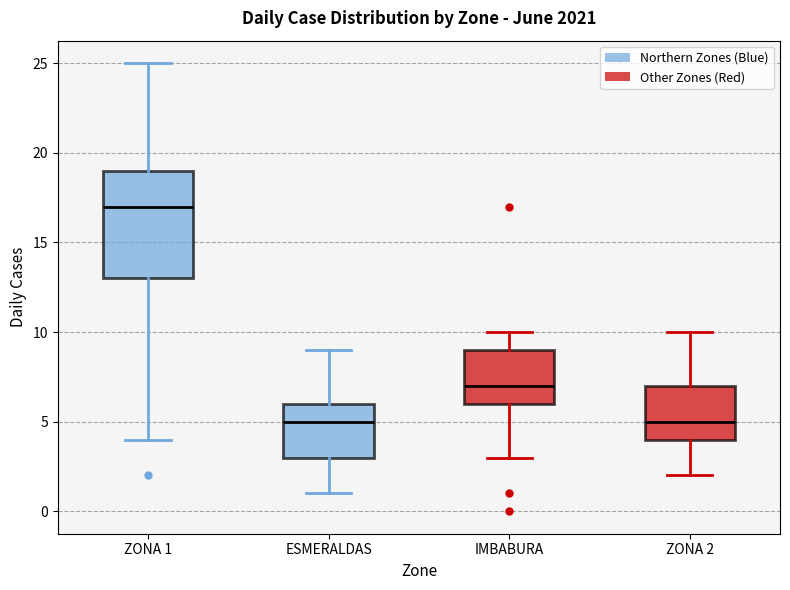

Reading left to right, transcribe this box plot: for each box, give where its median line is, the range the box spans, and where its two whiskers end, as read against the y-axis. The values are not printed on the chart, so give them approximately, as read against the axis.

ZONA 1: median 17, box 13 to 19, whiskers 4 to 25
ESMERALDAS: median 5, box 3 to 6, whiskers 1 to 9
IMBABURA: median 7, box 6 to 9, whiskers 3 to 10
ZONA 2: median 5, box 4 to 7, whiskers 2 to 10